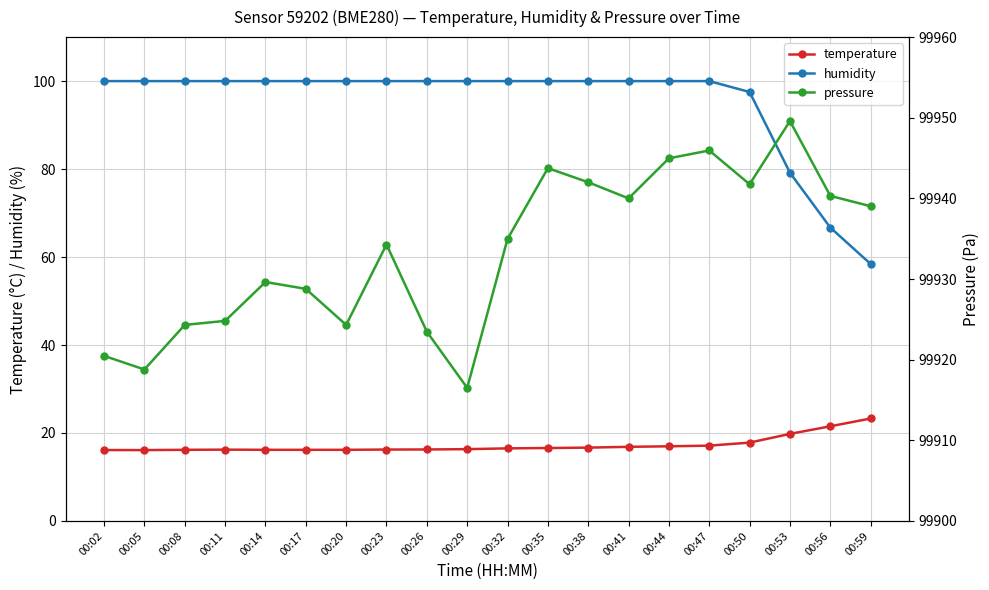

True or false: pressure and humidity cross at least once.

False